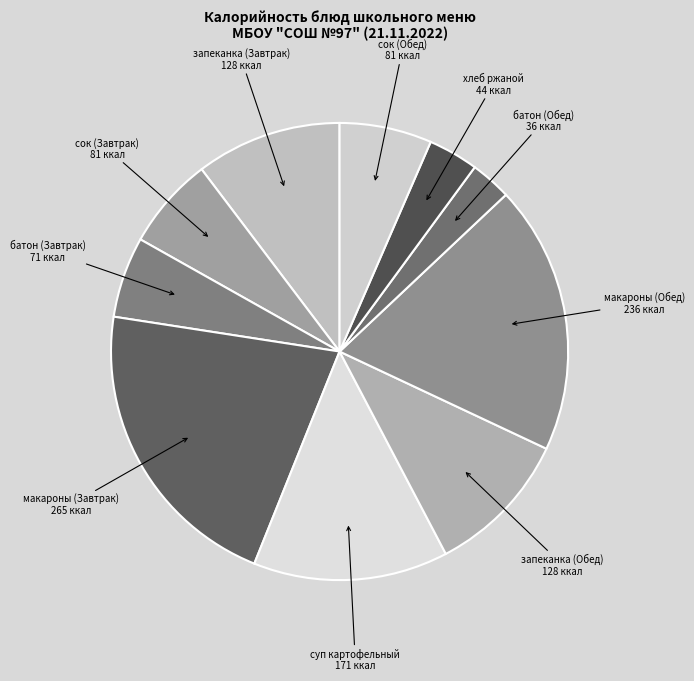

Is there any slice that represents more than half of the pie?

No